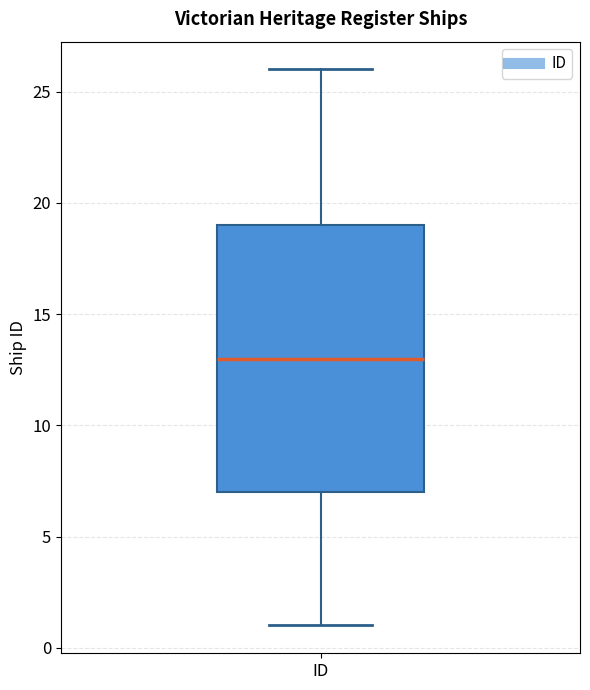

Read this box plot against the y-axis: the position of the median line, the range covered by the box, and the ends of both whiskers. The values are not printed on the chart, so give them approximately, as read against the axis.

median 13, box 7 to 19, whiskers 1 to 26